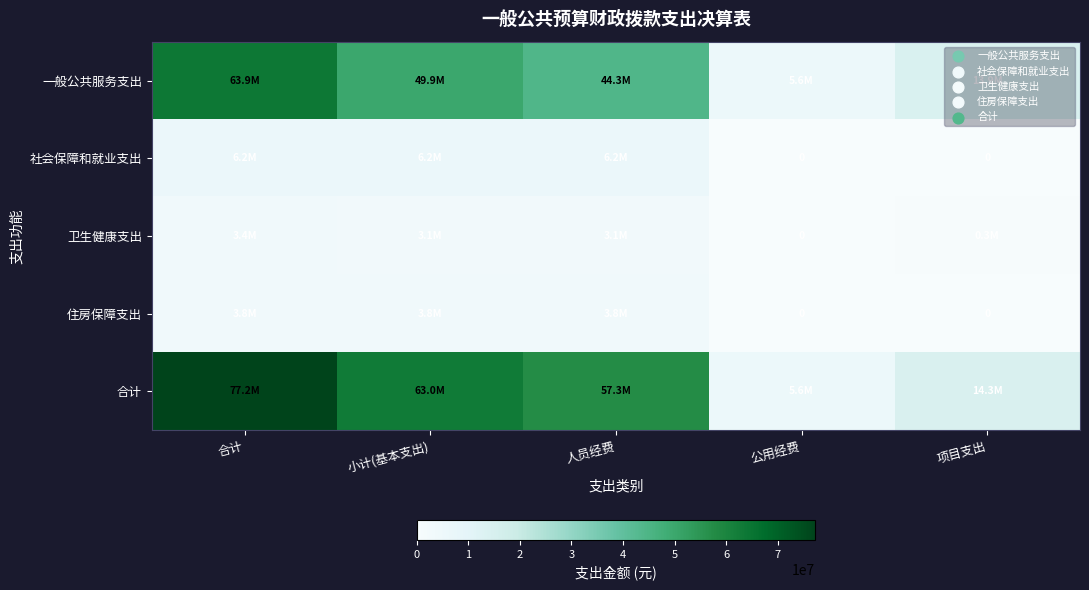

What is the difference between the maximum and minimum values in the 社会保障和就业支出 series?

6154447.7